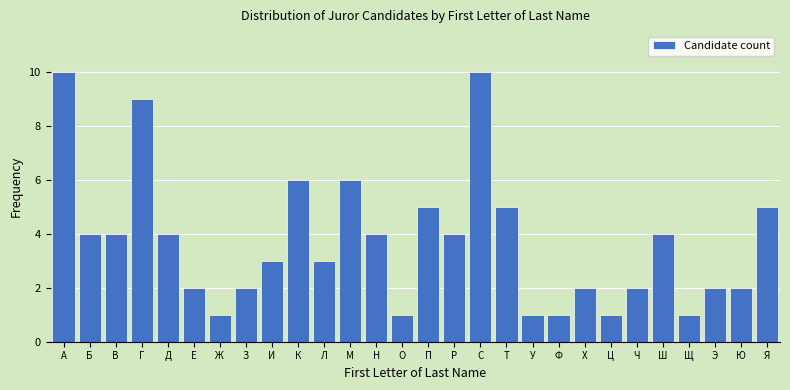

Reading left to right, list all the values displayed in this chart.

А=10	Б=4	В=4	Г=9	Д=4	Е=2	Ж=1	З=2	И=3	К=6	Л=3	М=6	Н=4	О=1	П=5	Р=4	С=10	Т=5	У=1	Ф=1	Х=2	Ц=1	Ч=2	Ш=4	Щ=1	Э=2	Ю=2	Я=5